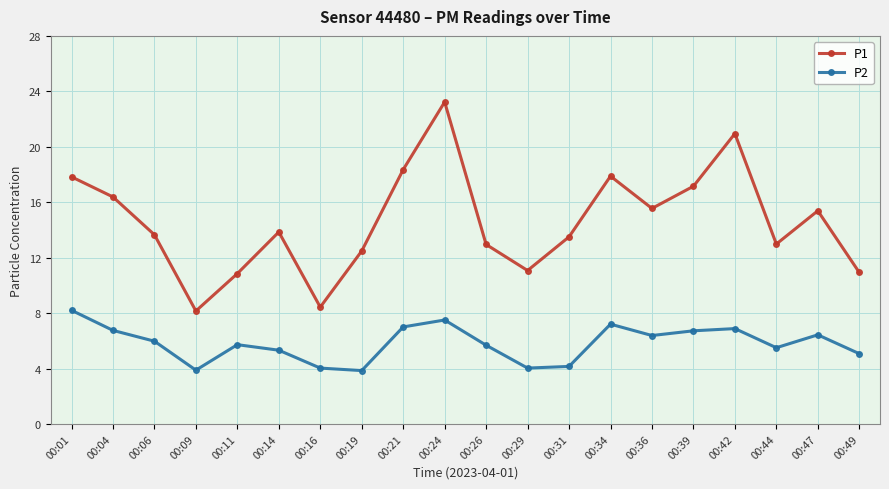

What is the sum of the P2 values at 00:16 and 00:44?

9.5